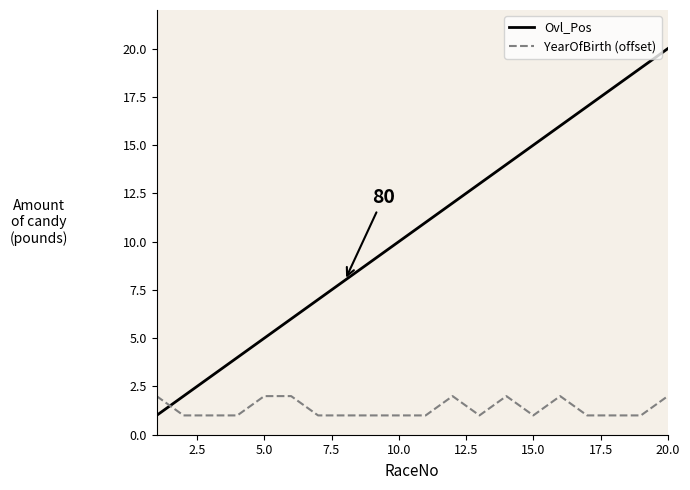

How many times do YearOfBirth (offset) and Ovl_Pos cross each other?

1